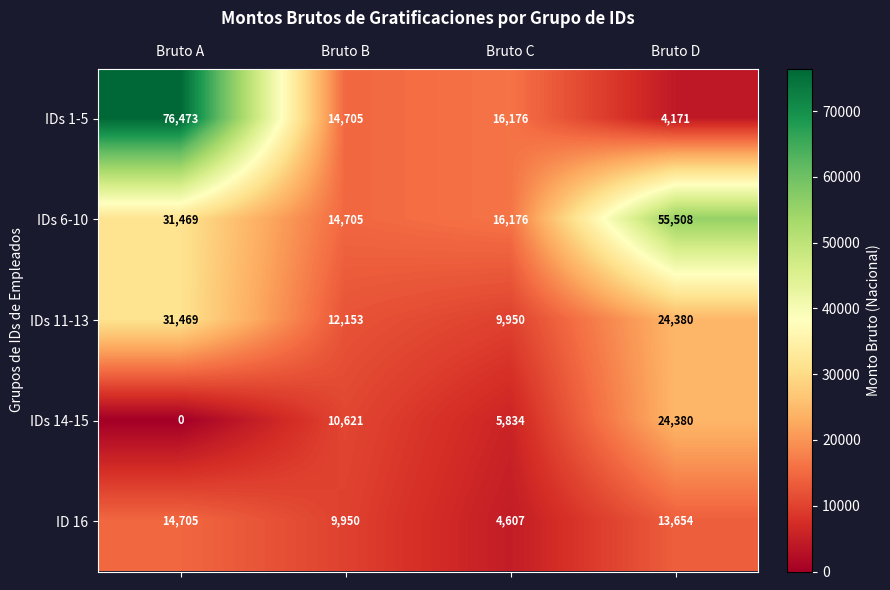

What is the spread (max minus min) of values at Bruto D?

51337